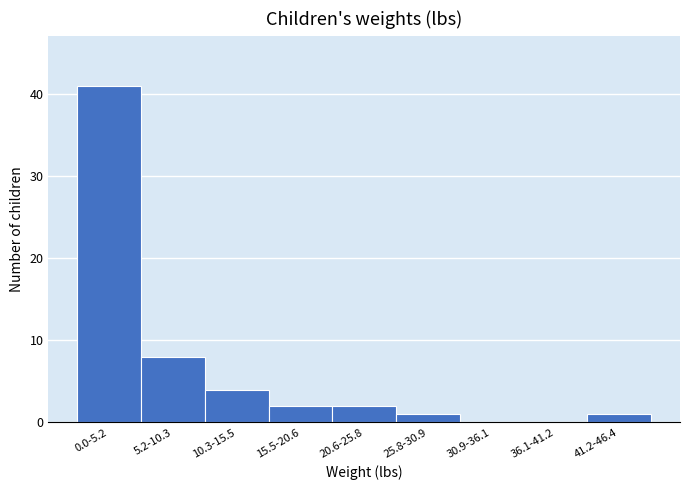

Reading left to right, extract all data points from this chart.

0.0-5.2=41	5.2-10.3=8	10.3-15.5=4	15.5-20.6=2	20.6-25.8=2	25.8-30.9=1	30.9-36.1=0	36.1-41.2=0	41.2-46.4=1